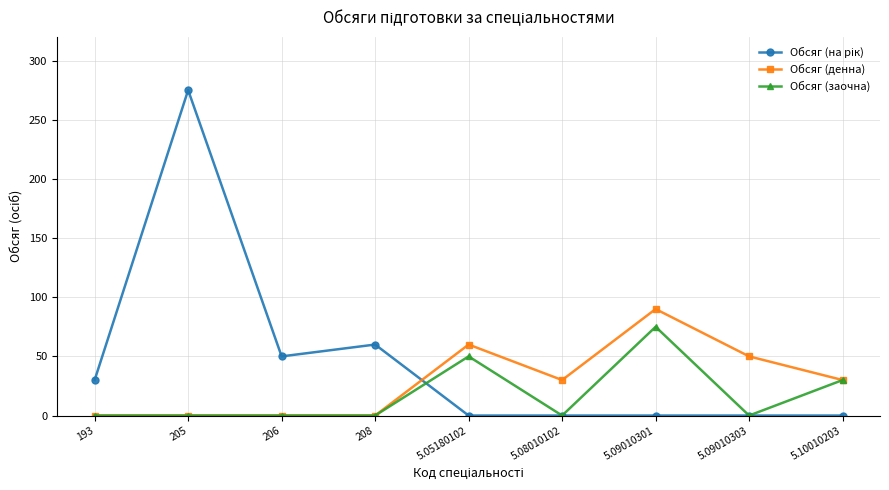

What is the greatest value displayed?

275